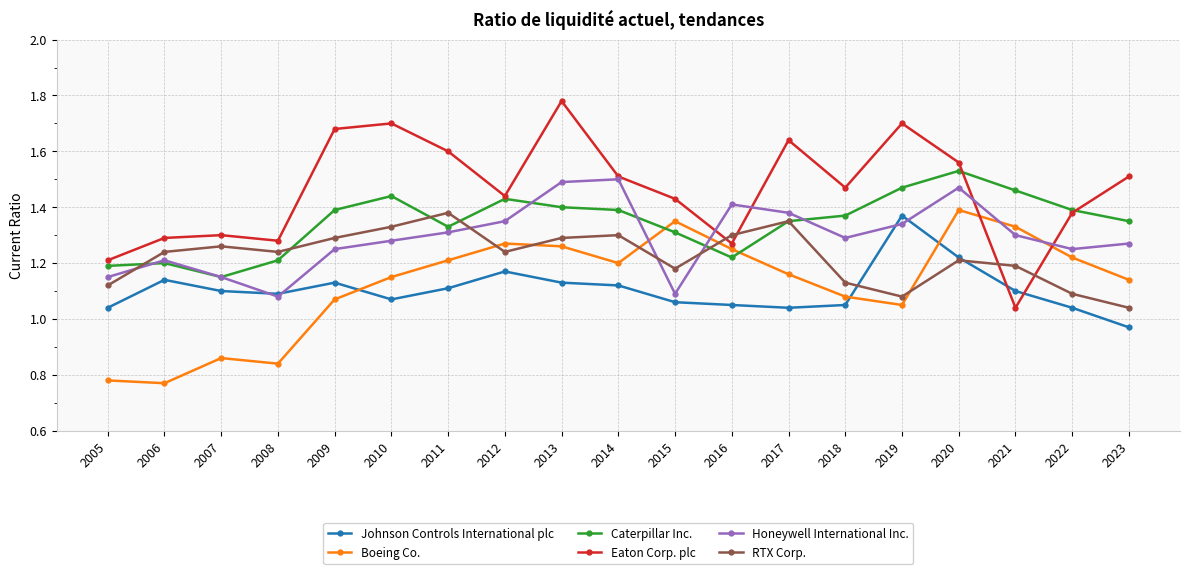

Is it true that Boeing Co. equals 0.4 at 2009?

False